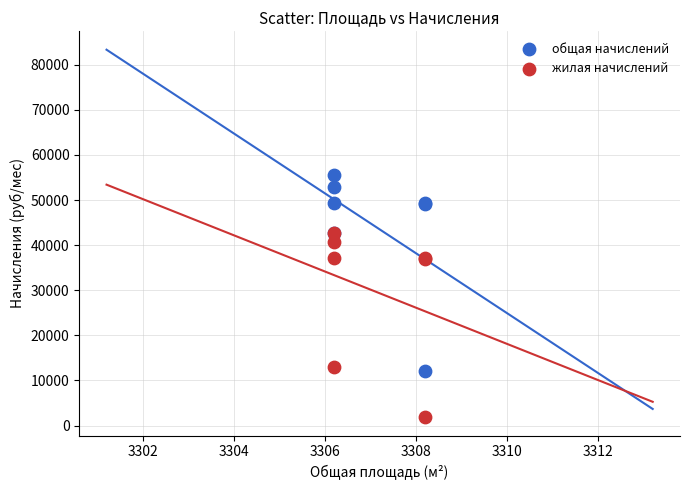

What are all the series names shown in the legend?

общая начислений, жилая начислений